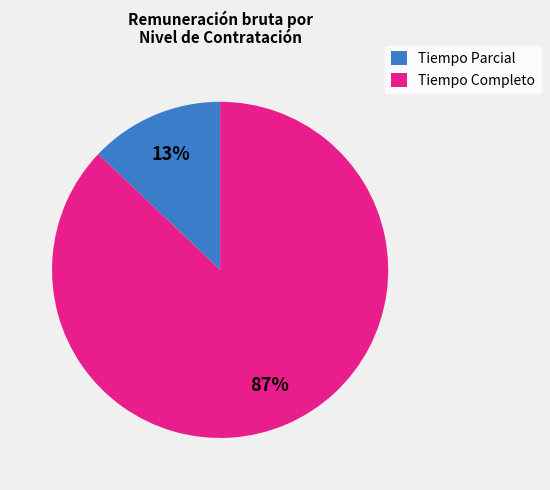

Do Tiempo Parcial and Tiempo Completo together represent more than half of the pie?

Yes